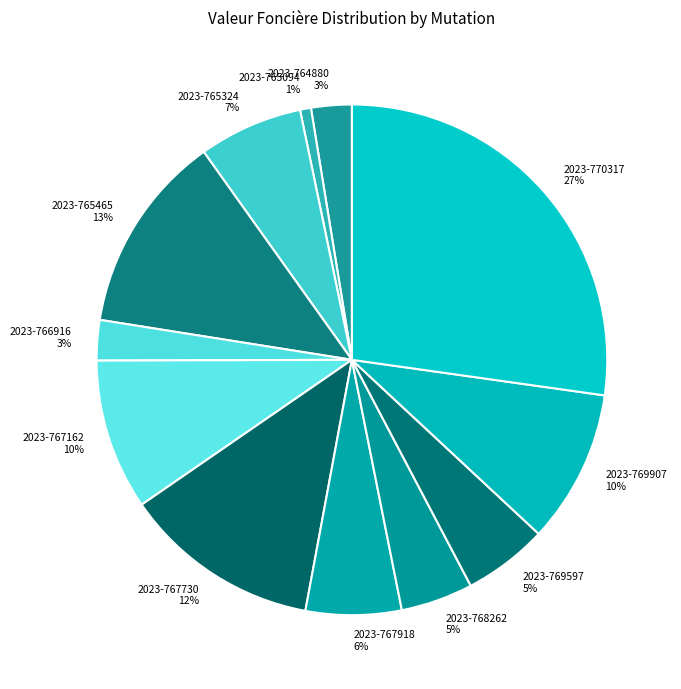

What is the ratio of the value at 2023-765094 to the value at 2023-765324?

0.1